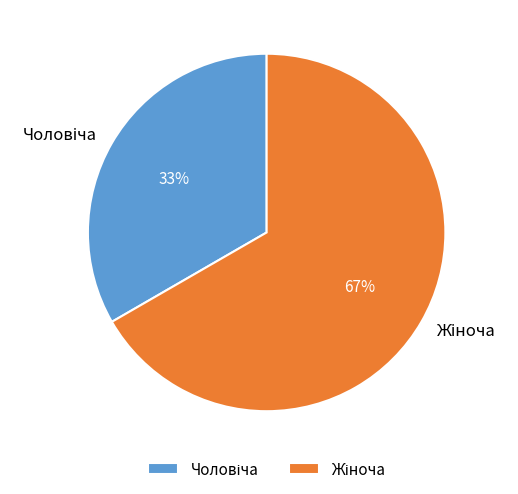

Is there any slice that represents more than half of the pie?

Yes